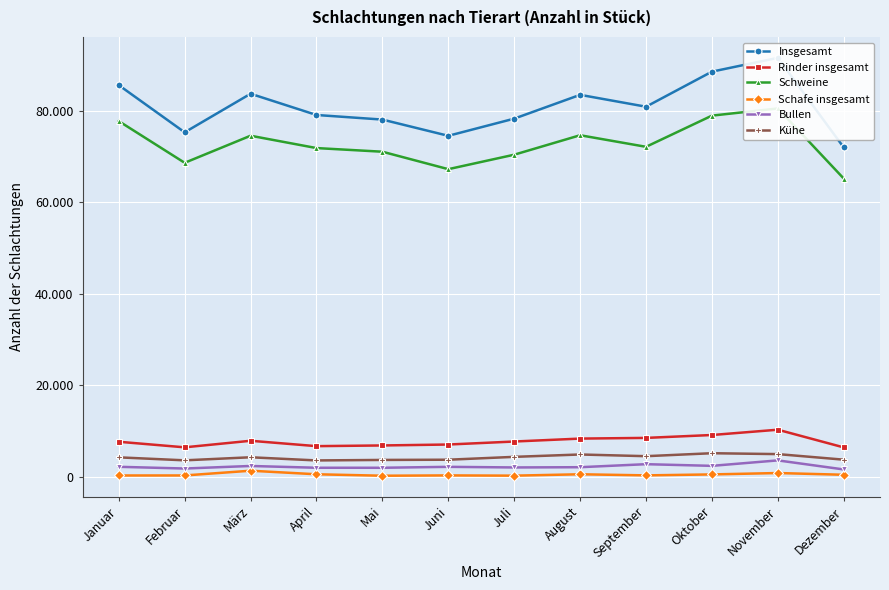

What is the difference between the maximum and minimum values in the Rinder insgesamt series?

3870